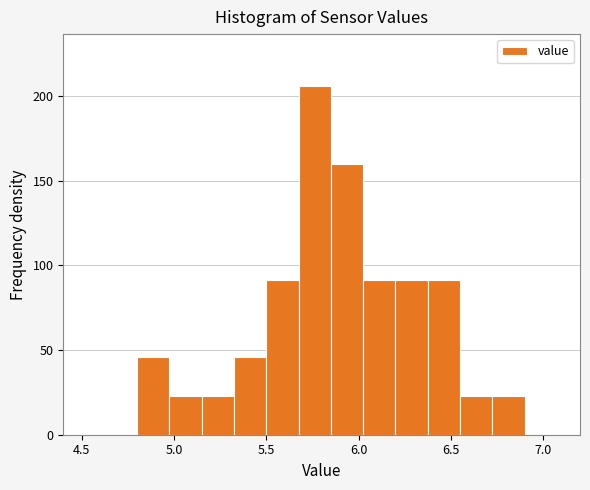

Around what value on the x-axis is the tallest bar? Give the approximate position of its centre, as read against the axis.

5.75